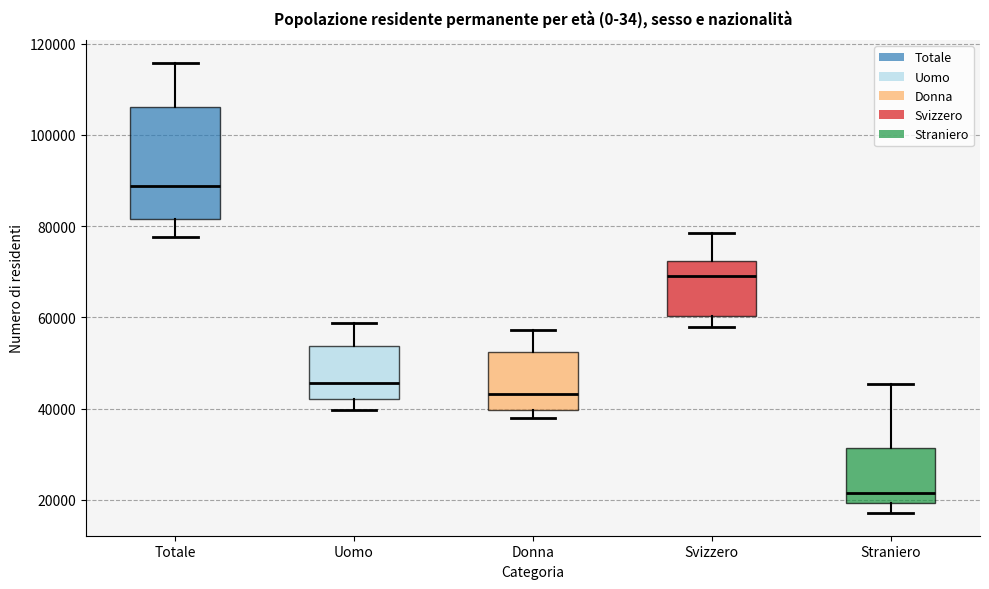

Which box's median line is the lowest?

Straniero